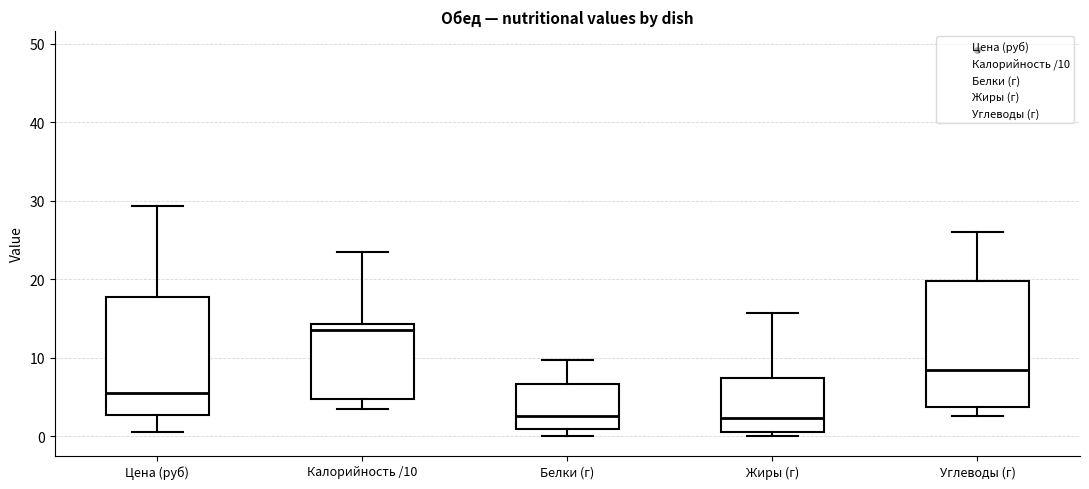

Reading left to right, transcribe this box plot: for each box, give where its median line is, the range the box spans, and where its two whiskers end, as read against the y-axis. The values are not printed on the chart, so give them approximately, as read against the axis.

Цена (руб): median 6, box 3 to 18, whiskers 1 to 29
Калорийность /10: median 14 (just below the box's upper edge), box 5 to 14, whiskers 3 to 23
Белки (г): median 3, box 1 to 7, whiskers 0 to 10
Жиры (г): median 2, box 1 to 7, whiskers 0 to 16
Углеводы (г): median 8, box 4 to 20, whiskers 3 to 26